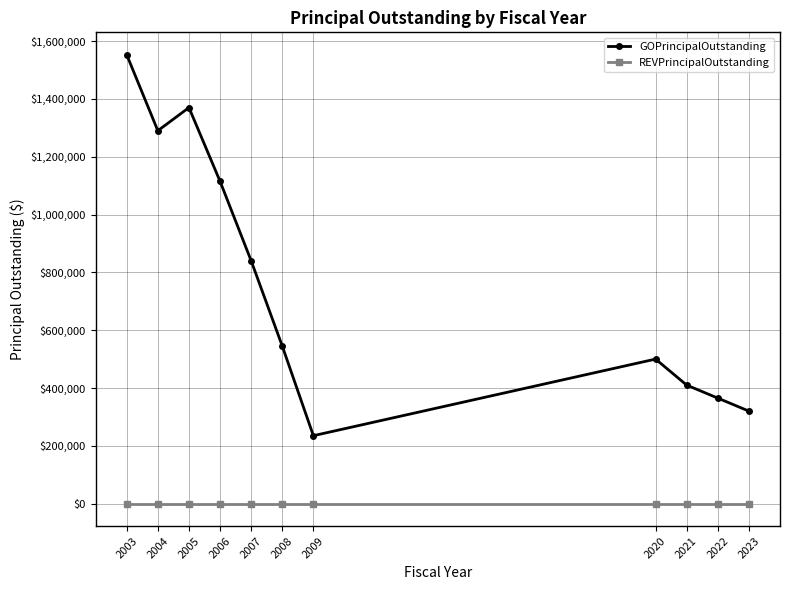

Is the value of REVPrincipalOutstanding at 2006 greater than the value of GOPrincipalOutstanding at 2007?

No